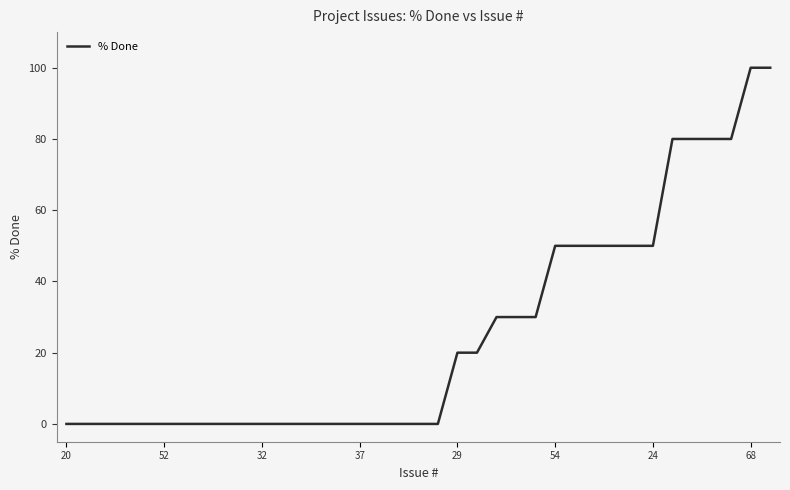

What is the difference between the maximum and minimum values?

100